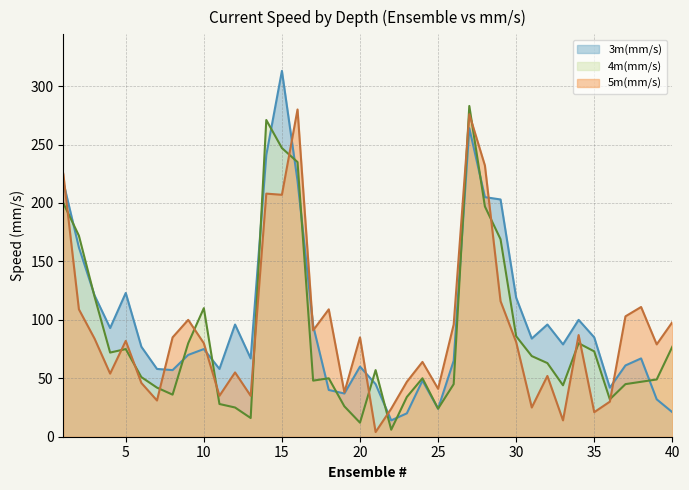

What is the maximum value shown in the chart?

313